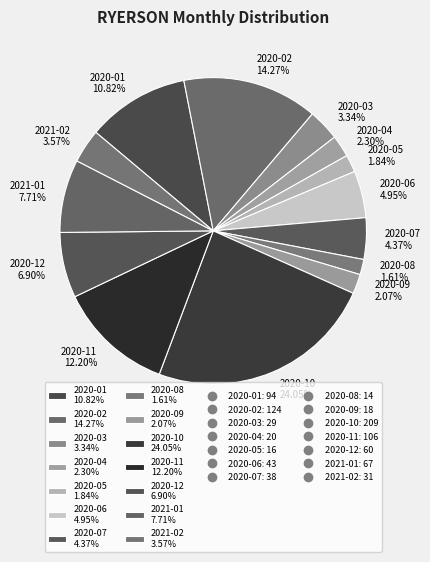

How much of the chart is everything except 2021-01?

92.3%